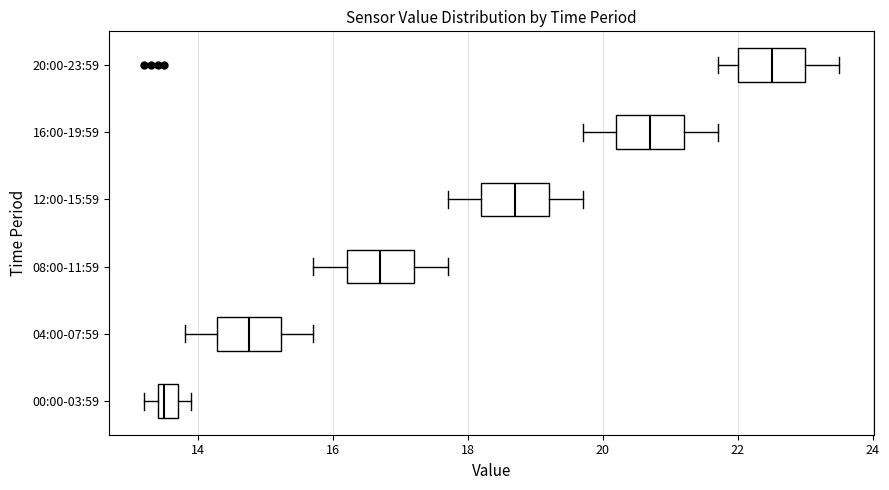

Which box's median line is the furthest to the left?

00:00-03:59